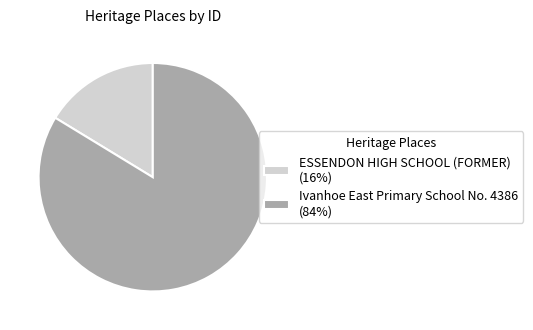

What is the smallest slice in the pie chart?

ESSENDON HIGH SCHOOL (FORMER)